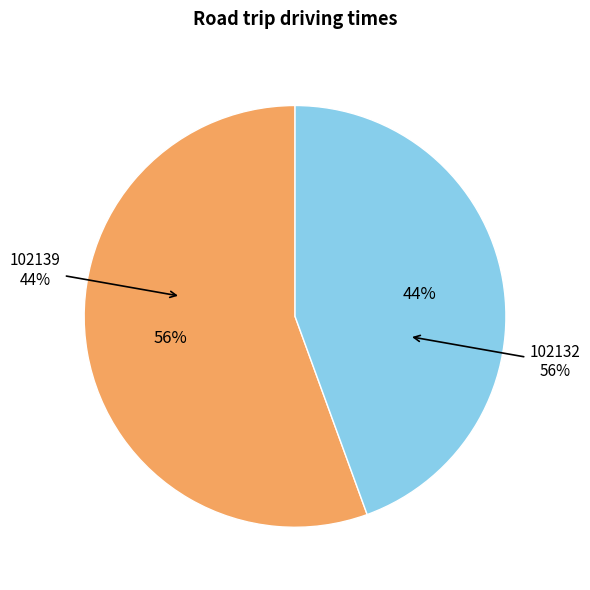

Which slice is the smallest?

102139